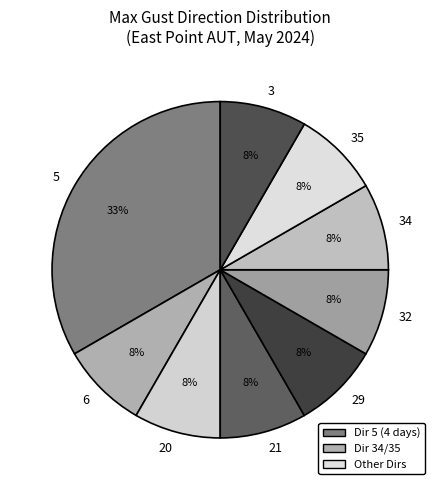

True or false: 35 accounts for 1% of the total.

False